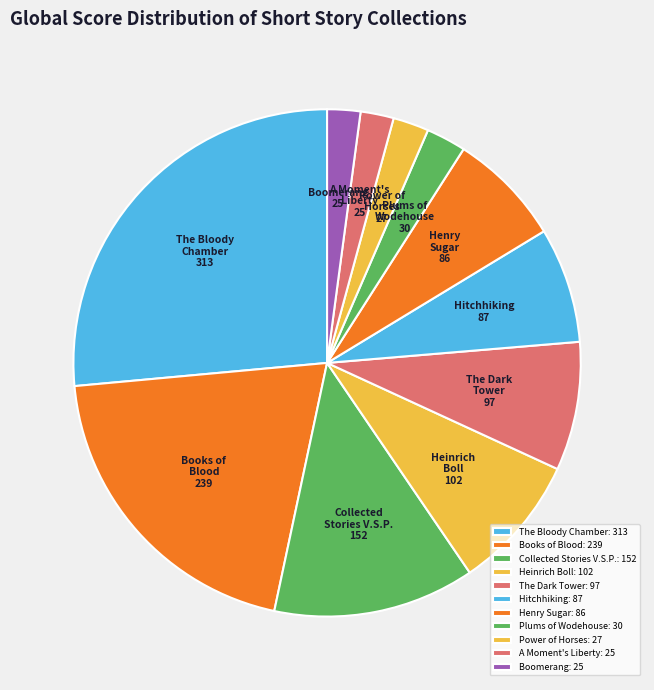

Which category has the smallest portion of the pie?

A Moment's Liberty